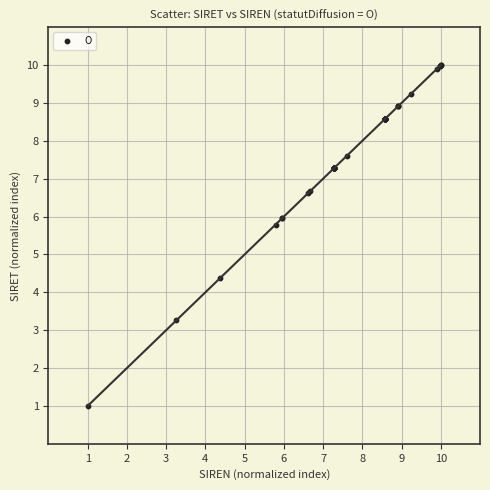

What Y value in the scatter plot is closest to 5?

4.4